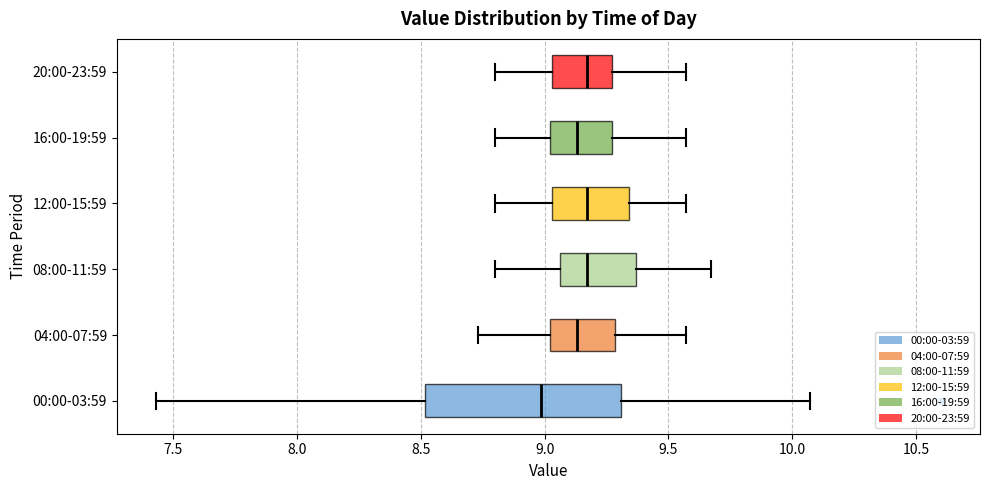

Where is the right edge of the box for 20:00-23:59 on the x-axis? The values are not printed on the chart, so give them approximately, as read against the axis.

9.25